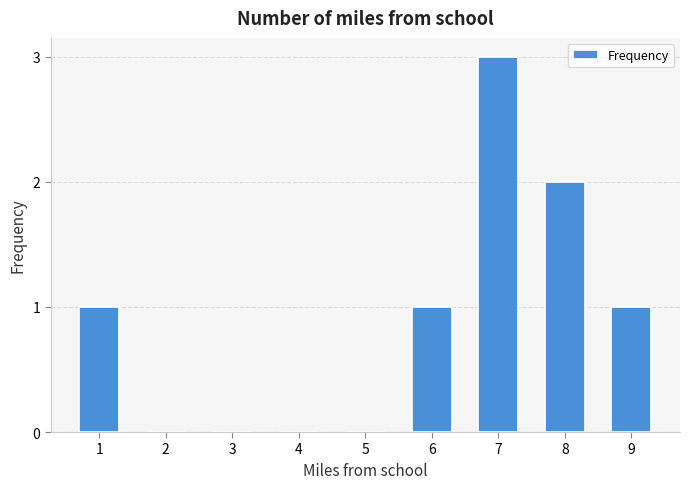

Reading right to left, transcribe all the data shown in this chart.

9=1	8=2	7=3	6=1	5=0	4=0	3=0	2=0	1=1